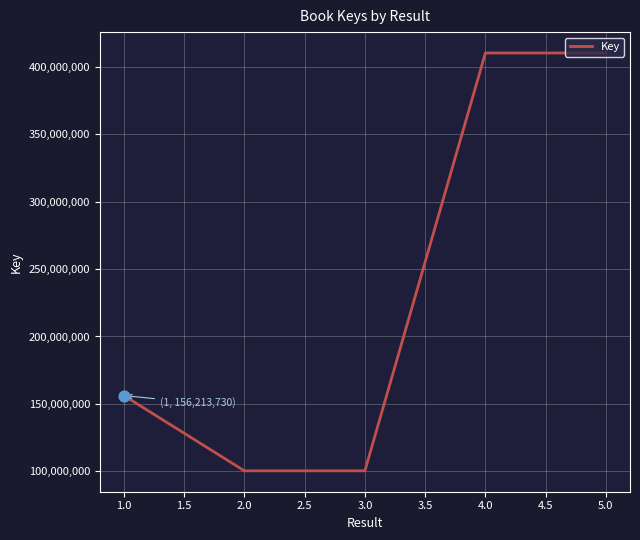

Between 1.0 and 3.0, which is larger?

1.0